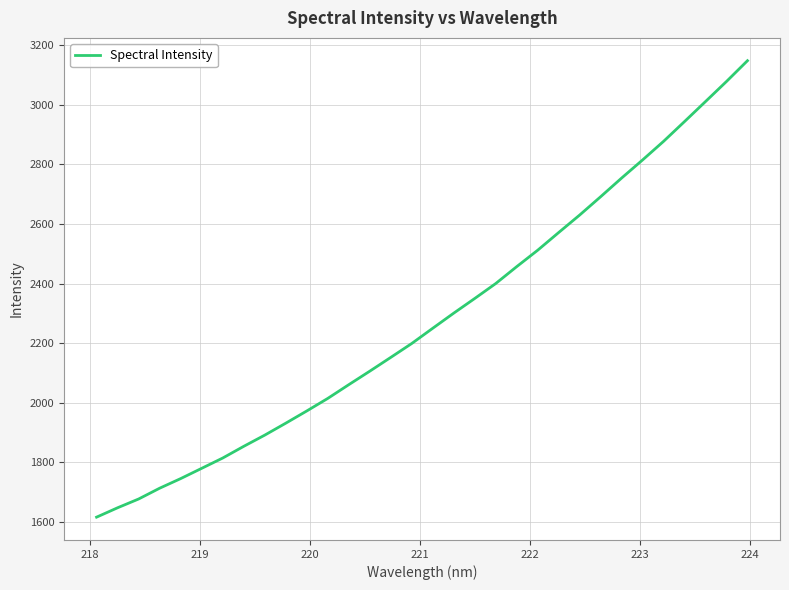

What is the greatest value displayed?

3148.3